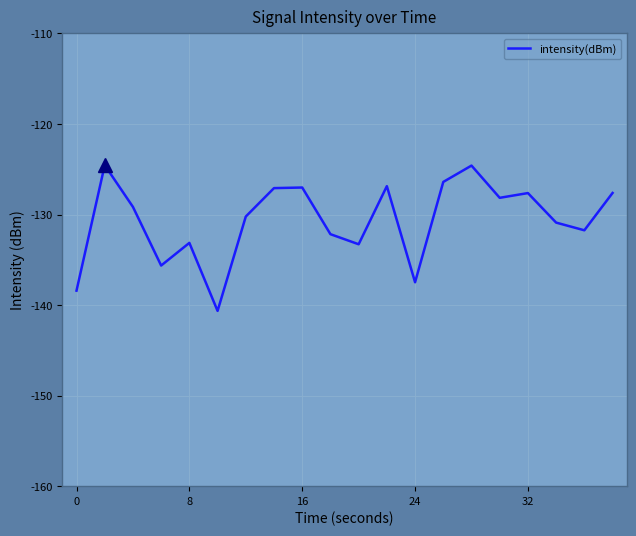

What is the maximum value shown in the chart?

-124.6